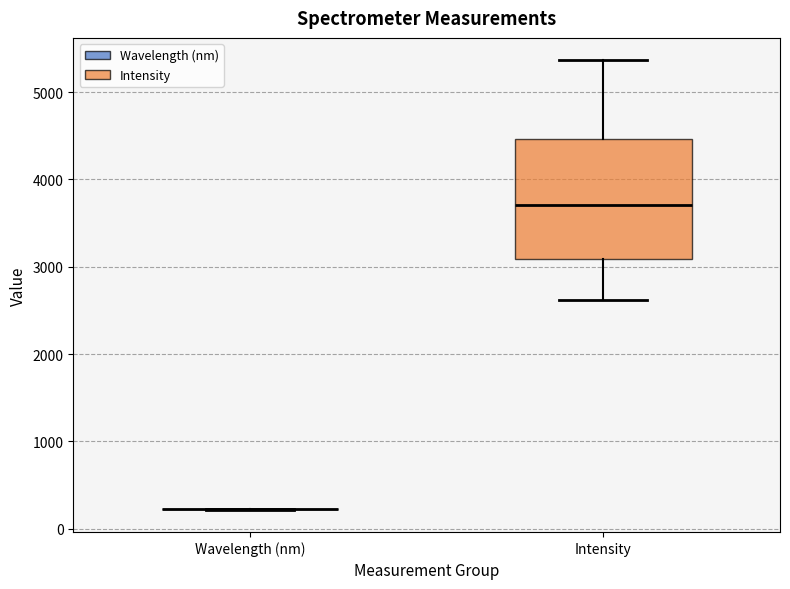

Reading left to right, transcribe this box plot: for each box, give where its median line is, the range the box spans, and where its two whiskers end, as read against the y-axis. The values are not printed on the chart, so give them approximately, as read against the axis.

Wavelength (nm): box collapsed to a line at 200, whiskers 200 to 200
Intensity: median 3700, box 3100 to 4500, whiskers 2600 to 5400